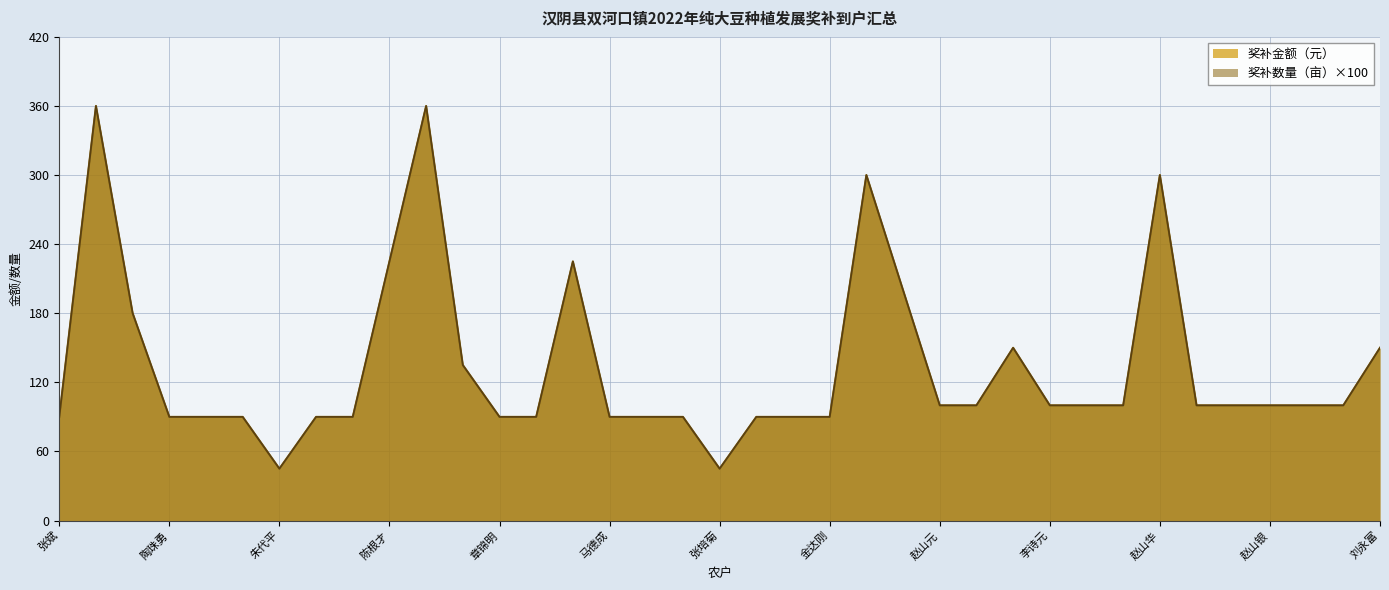

True or false: 奖补数量（亩） has a value of 100 at 赵山富.

True